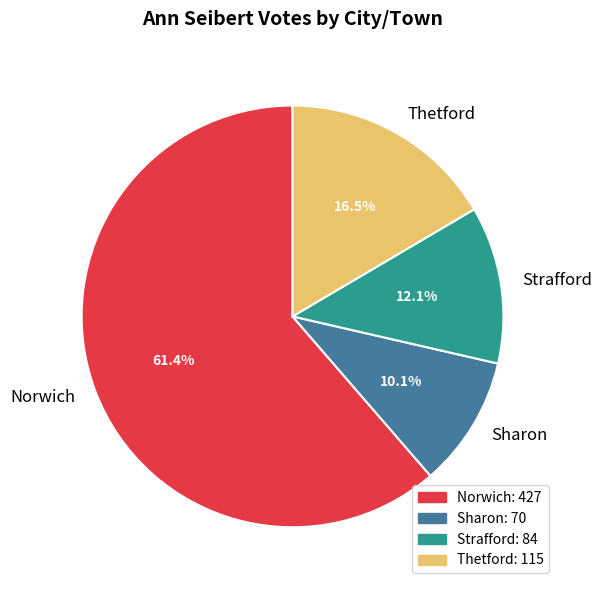

What is the ratio of the value at Norwich to the value at Strafford?

5.1